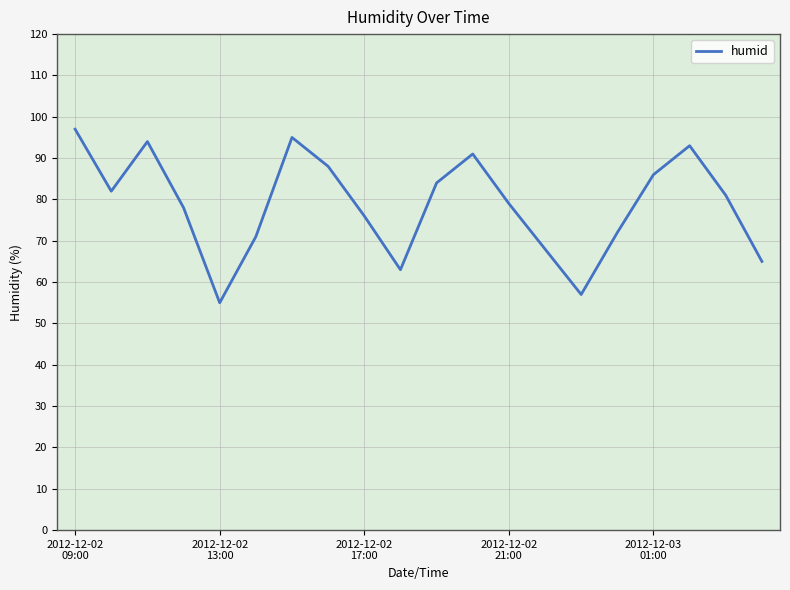

What is the difference between the maximum and minimum values?

42